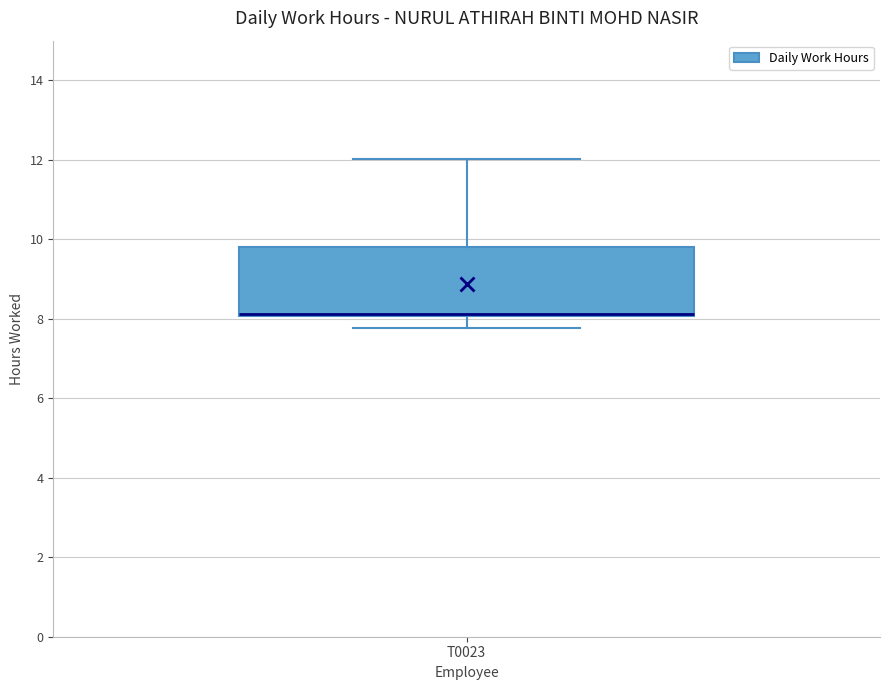

Transcribe this box plot: give where the median line is, the range the box spans, and where the two whiskers end, as read against the y-axis. The values are not printed on the chart, so give them approximately, as read against the axis.

median 8.2 (drawn on the box's lower edge), box 8.0 to 9.8, whiskers 7.8 to 12.0